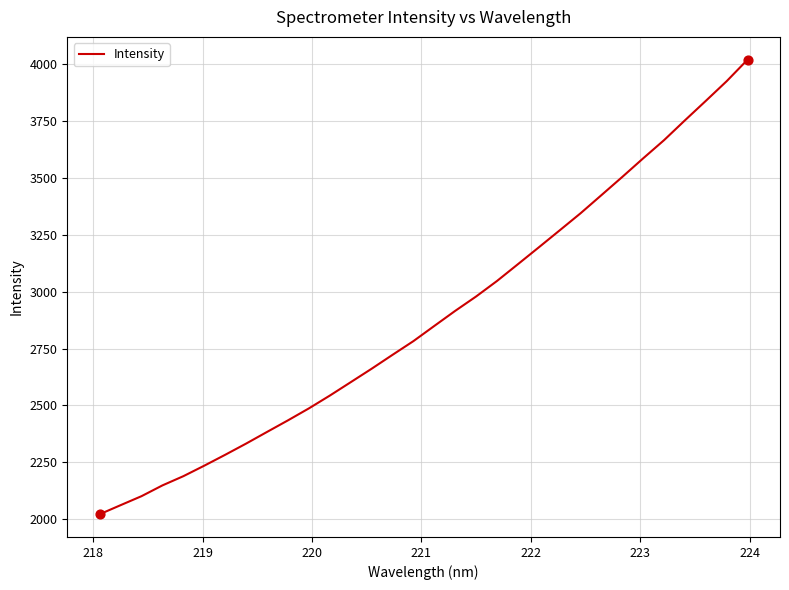

What is the smallest value displayed?

2021.9